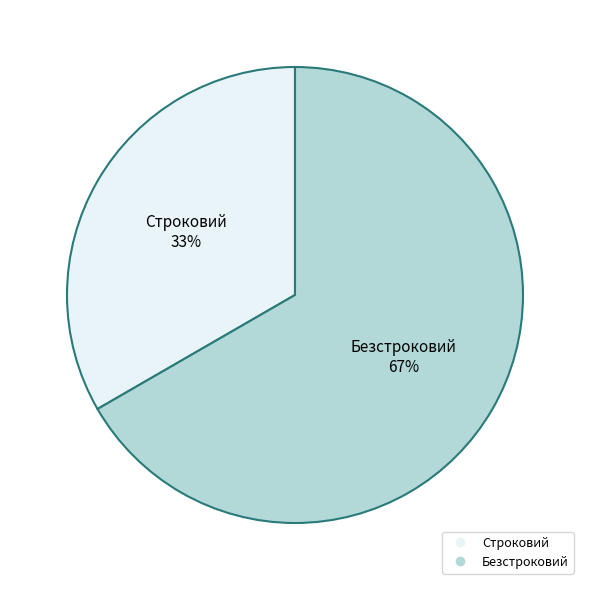

Does Строковий represent more than half of the total?

No